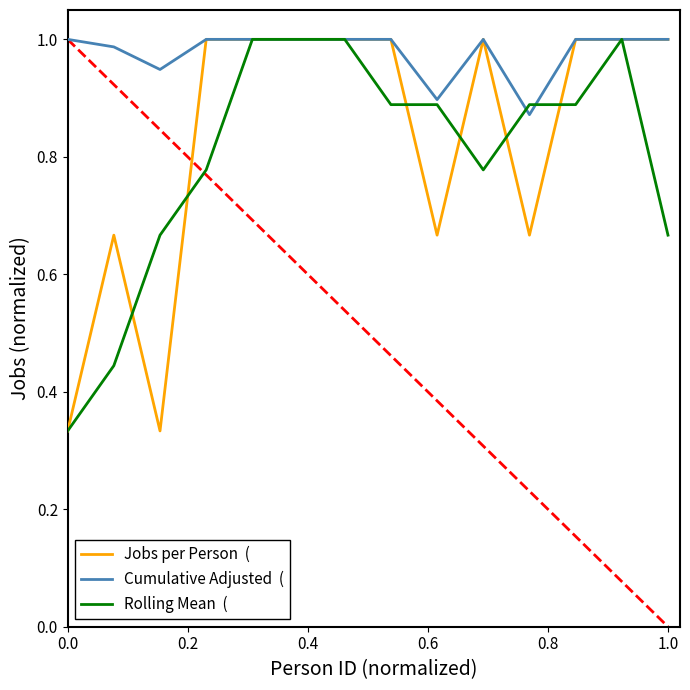

How many lines are shown in the chart?

3